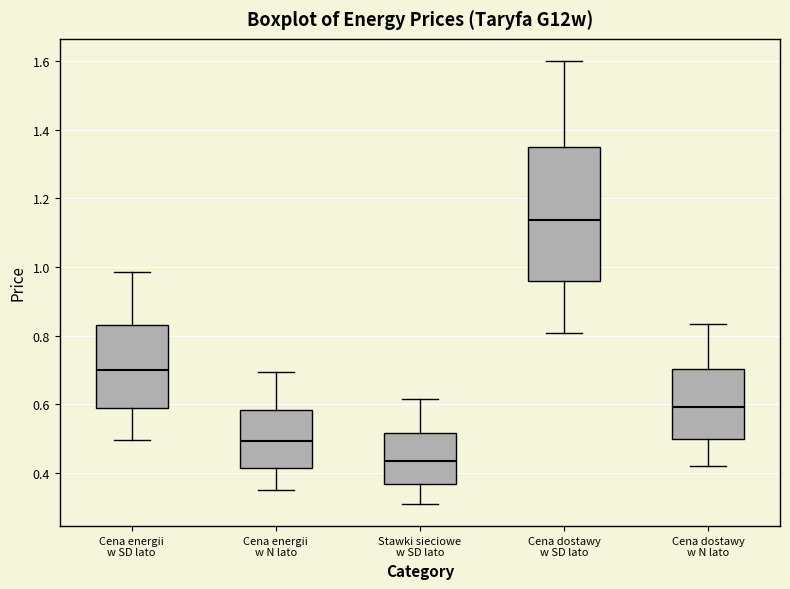

Which box has the highest median line?

Cena dostawy w SD lato